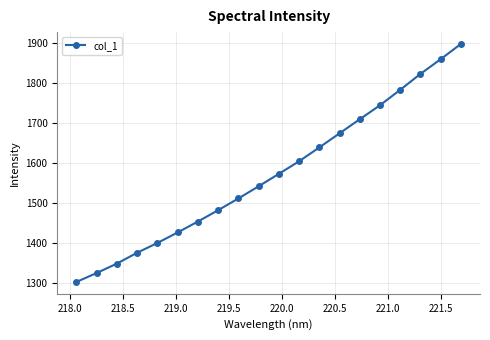

True or false: there are more than 2 points higher than both neighbors.

False